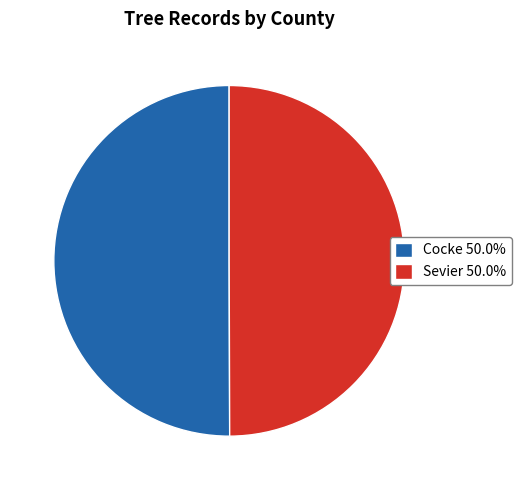

True or false: Cocke accounts for 61% of the total.

False